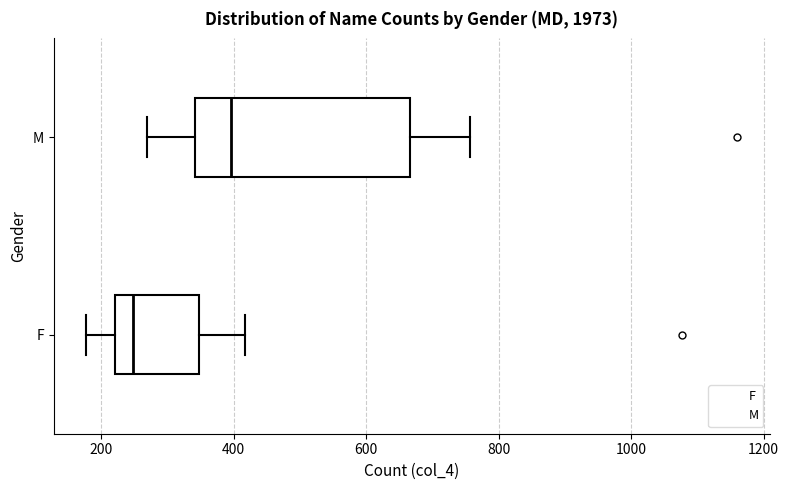

Reading bottom to top, transcribe this box plot: for each box, give where its median line is, the range the box spans, and where its two whiskers end, as read against the x-axis. The values are not printed on the chart, so give them approximately, as read against the axis.

F: median 240, box 220 to 340, whiskers 180 to 420
M: median 400, box 340 to 660, whiskers 260 to 760